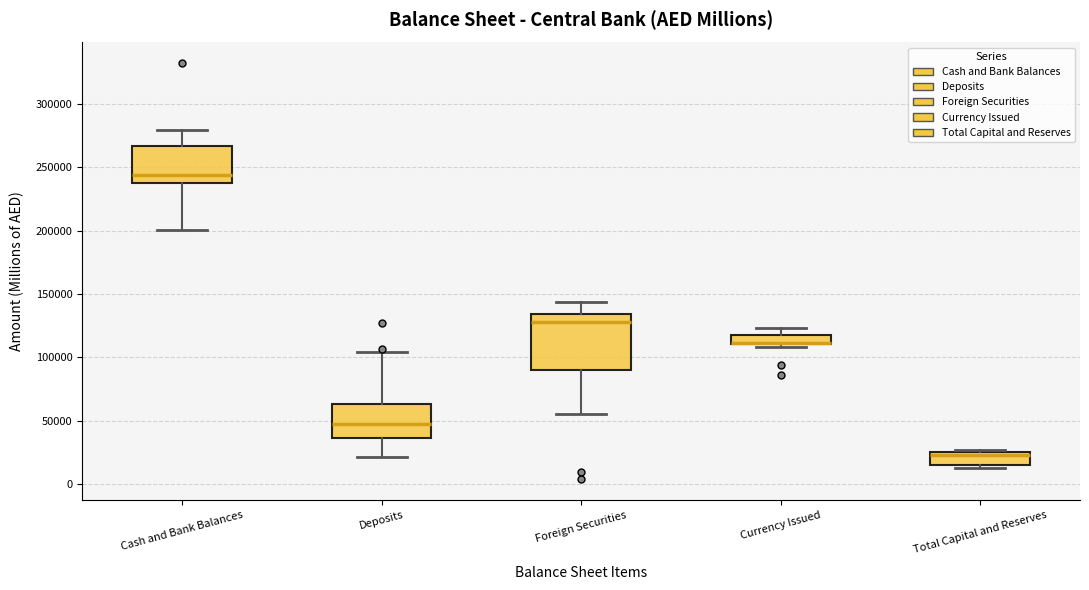

Which box is the tallest, from its lower edge to its upper edge?

Foreign Securities